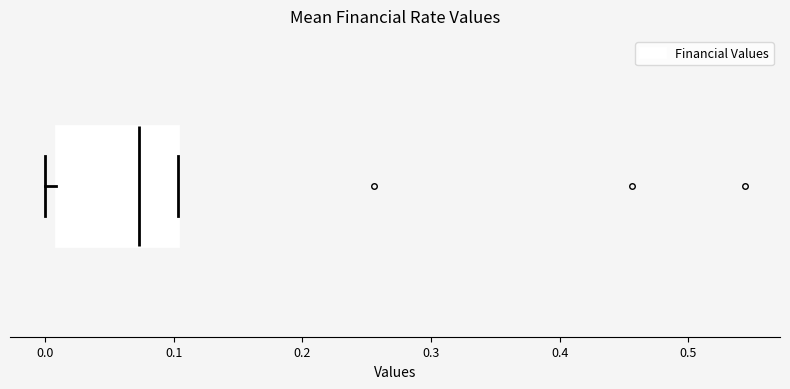

Where is the left edge of the box on the x-axis? The values are not printed on the chart, so give them approximately, as read against the axis.

0.01